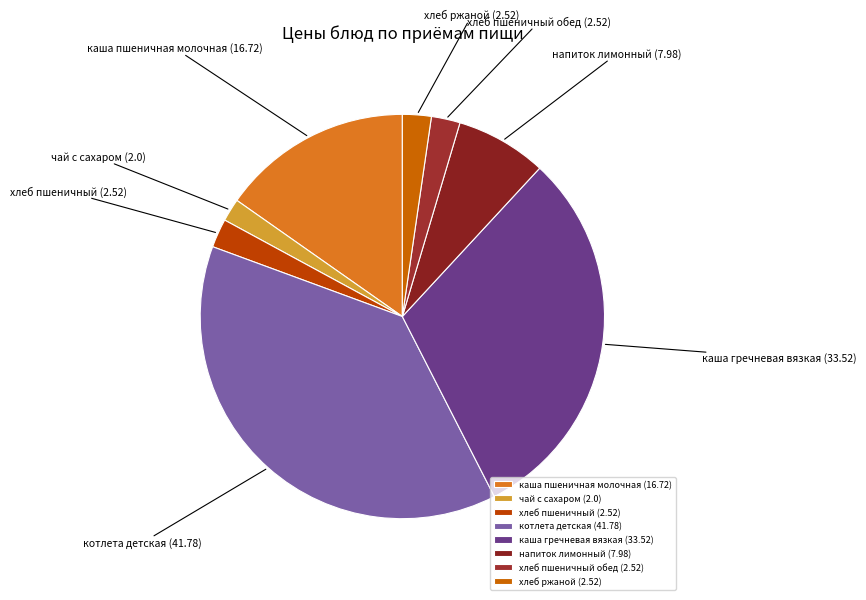

Does any single category account for the majority?

No